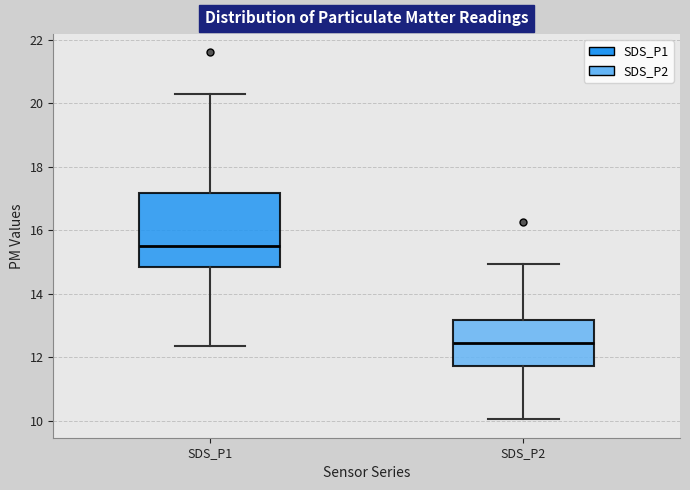

Where does the median line of the box for SDS_P1 sit on the y-axis? The values are not printed on the chart, so give them approximately, as read against the axis.

15.6